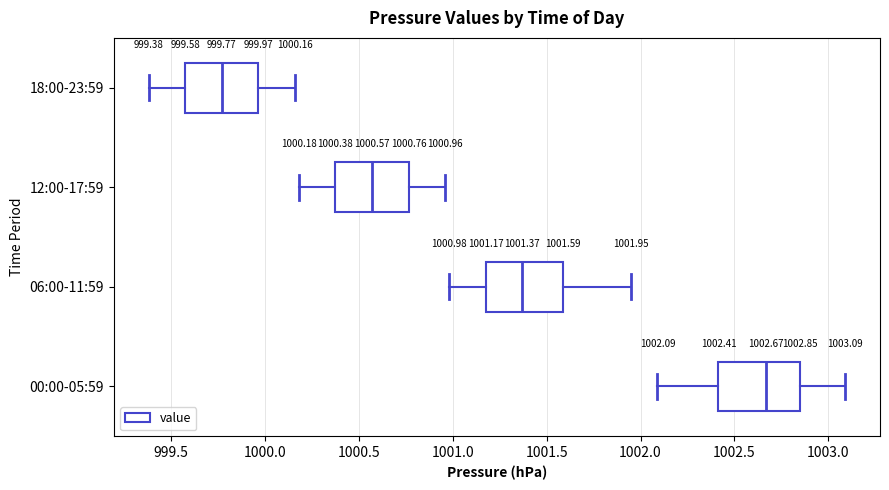

Which box has the furthest to the left median line?

18:00-23:59